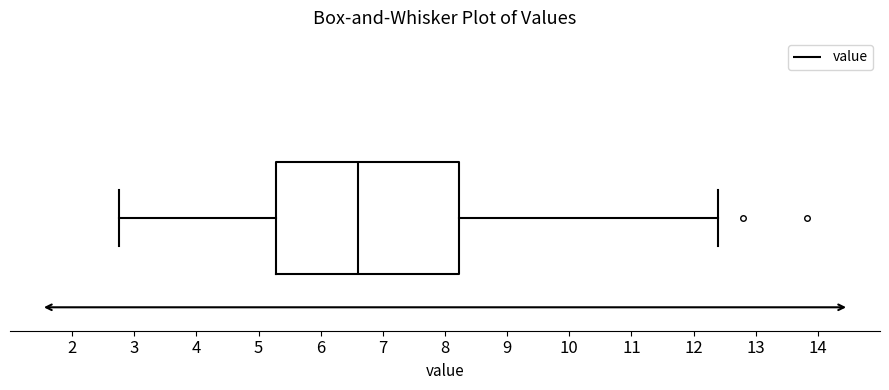

Read this box plot against the x-axis: the position of the median line, the range covered by the box, and the ends of both whiskers. The values are not printed on the chart, so give them approximately, as read against the axis.

median 6.6, box 5.3 to 8.2, whiskers 2.8 to 12.4